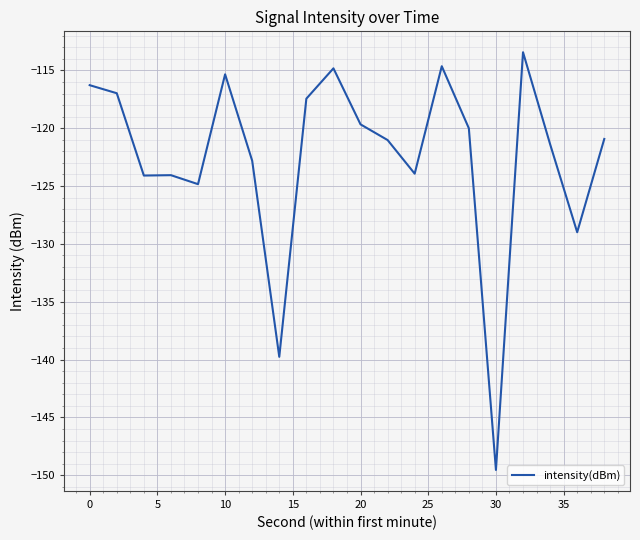

How many lines are shown in the chart?

1